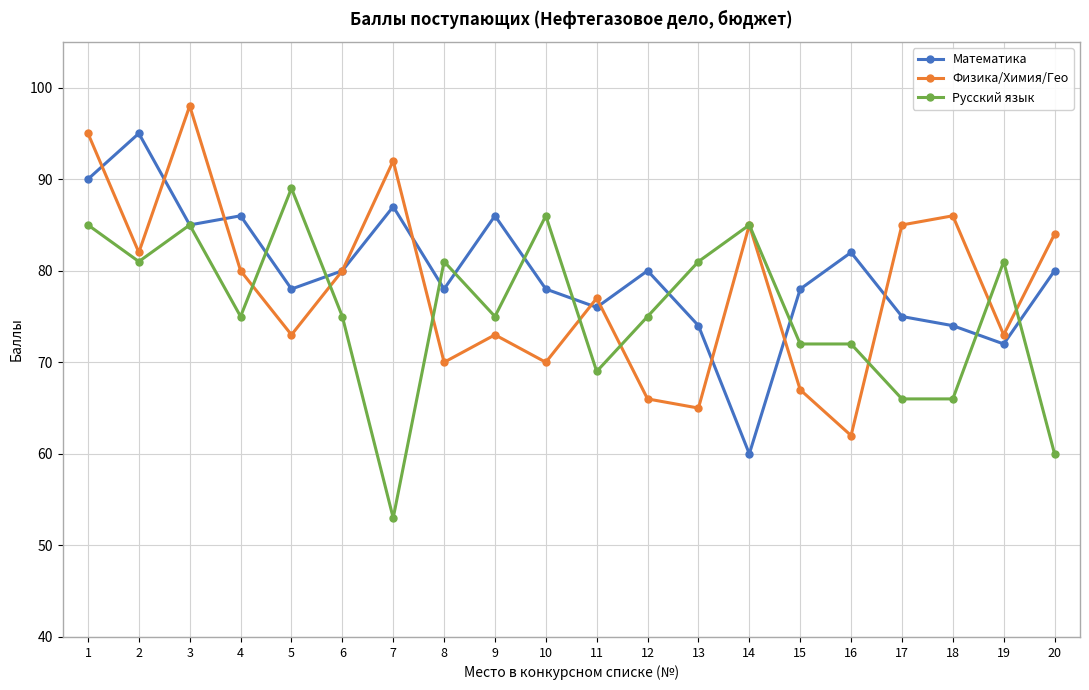

At which category does the chart reach its peak across all series?

3